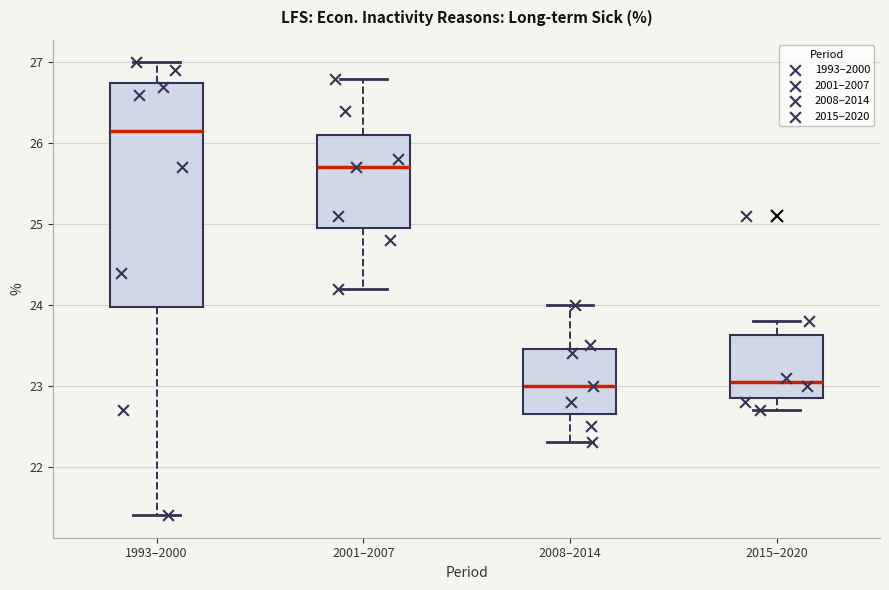

Reading left to right, transcribe this box plot: for each box, give where its median line is, the range the box spans, and where its two whiskers end, as read against the y-axis. The values are not printed on the chart, so give them approximately, as read against the axis.

1993–2000: median 26.2, box 24.0 to 26.8, whiskers 21.4 to 27.0
2001–2007: median 25.7, box 25.0 to 26.1, whiskers 24.2 to 26.8
2008–2014: median 23.0, box 22.7 to 23.5, whiskers 22.3 to 24.0
2015–2020: median 23.1, box 22.9 to 23.6, whiskers 22.7 to 23.8